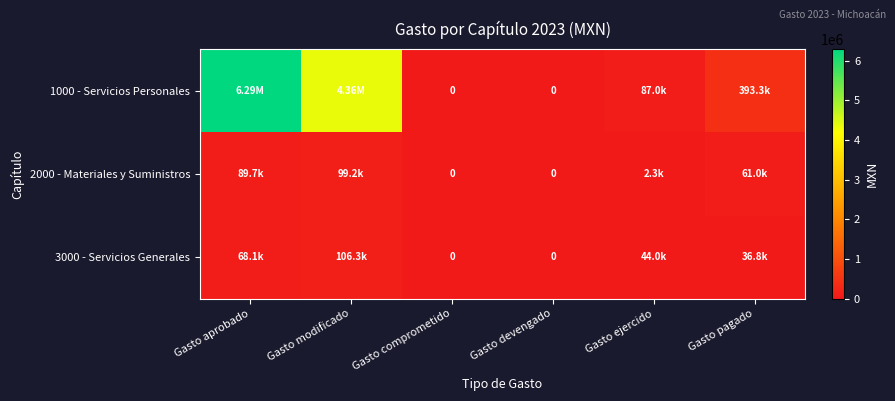

What is the difference between the maximum and second lowest values in the 3000 - Servicios Generales series?

106254